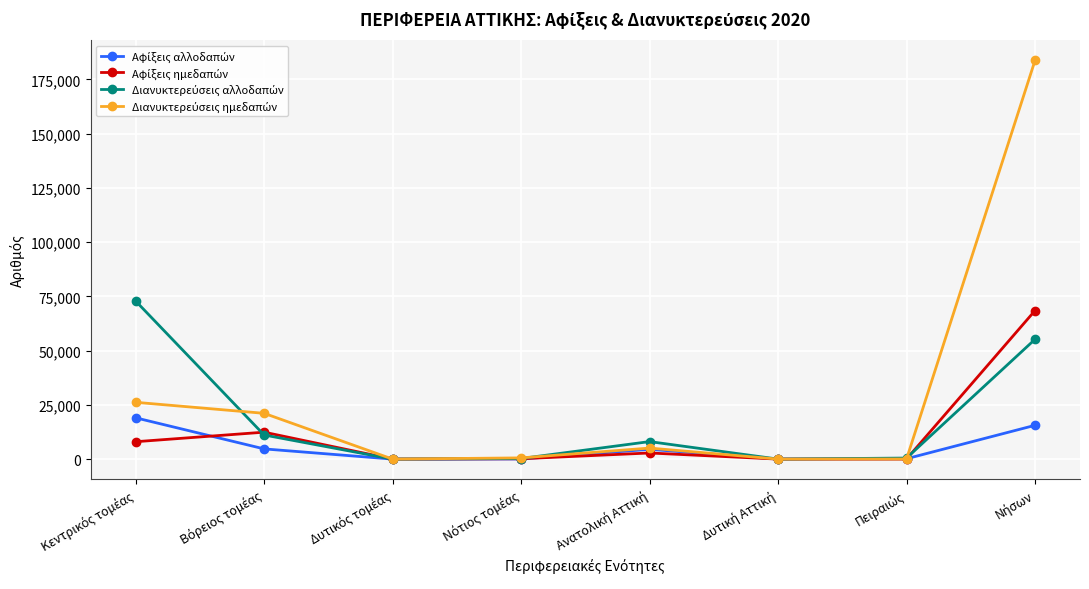

What is the greatest value displayed?

183747